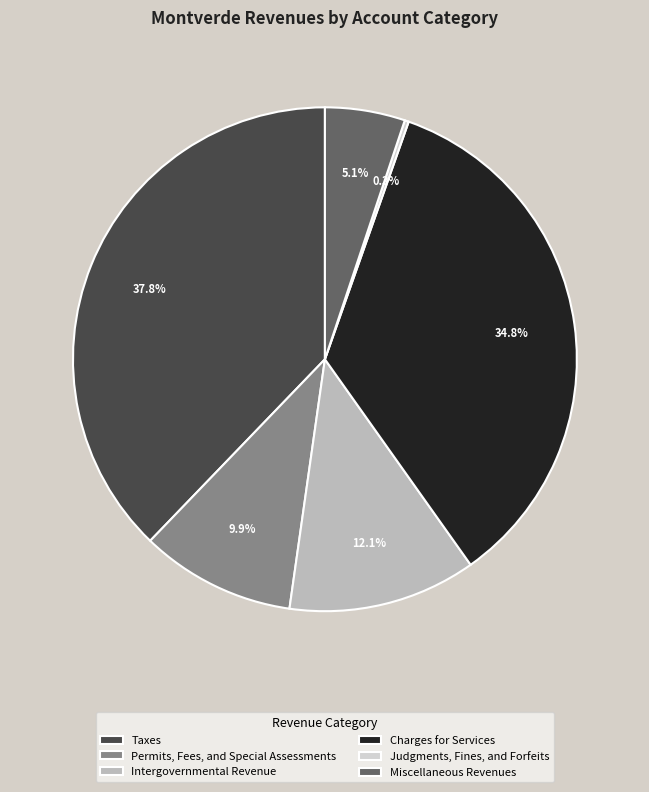

Which category has the biggest portion of the pie?

Taxes